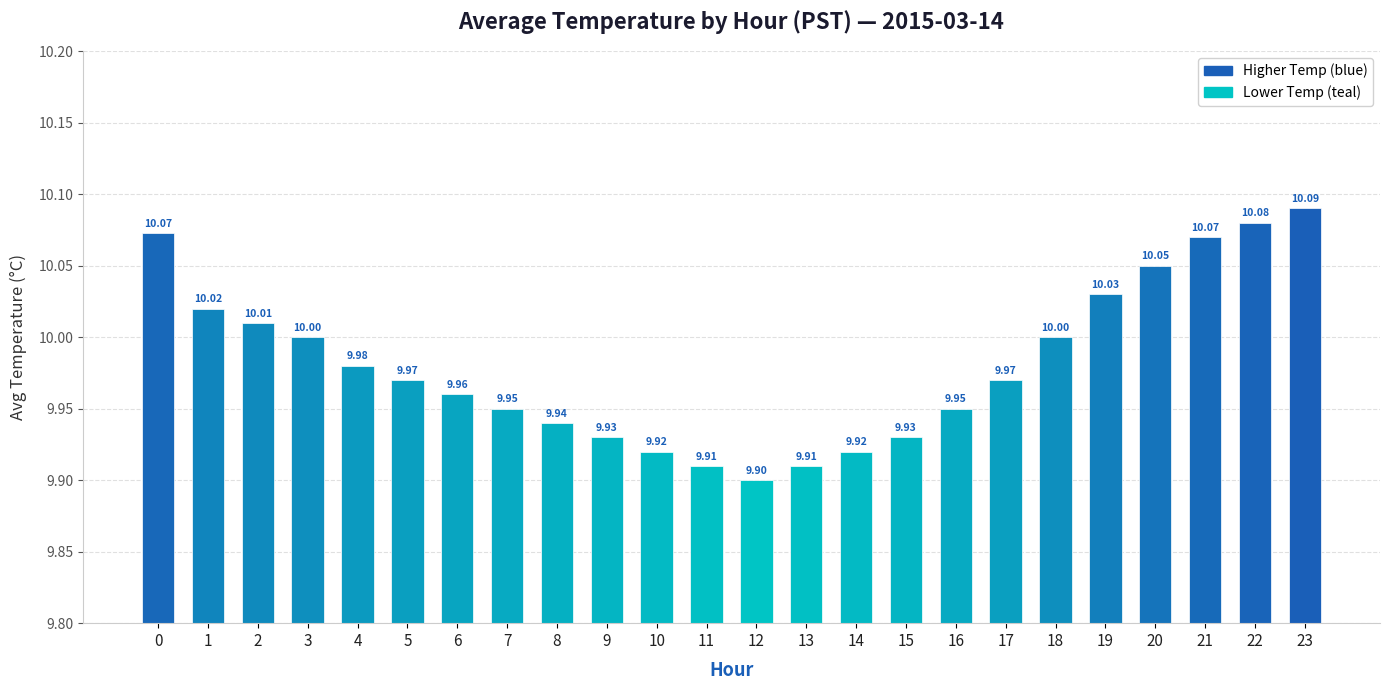

Count the number of categories in the chart.

24